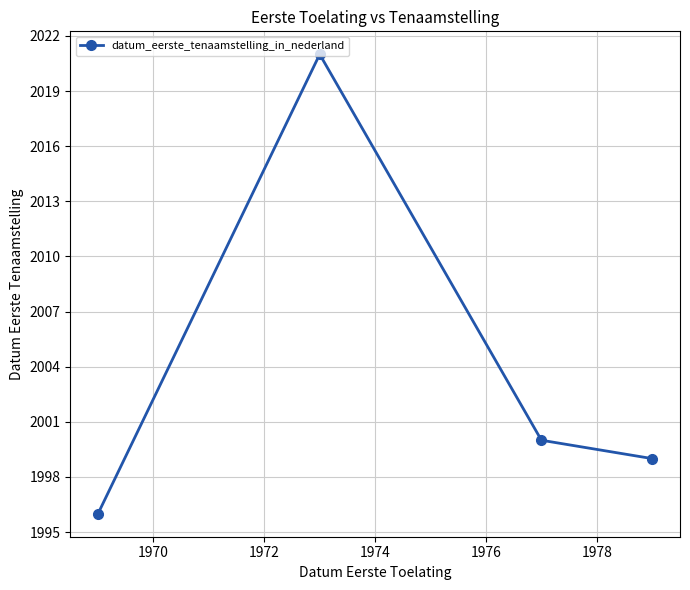

Reading left to right, what are all the values shown in this chart?

1996	2021	2000	1999